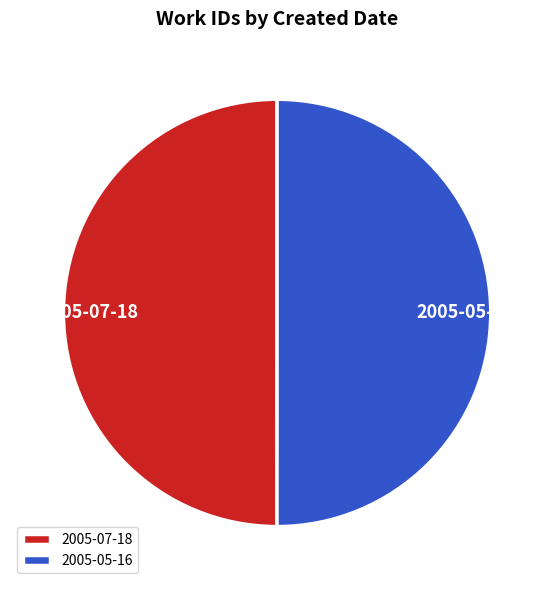

Combined, do 2005-07-18 and 2005-05-16 account for over 50%?

Yes